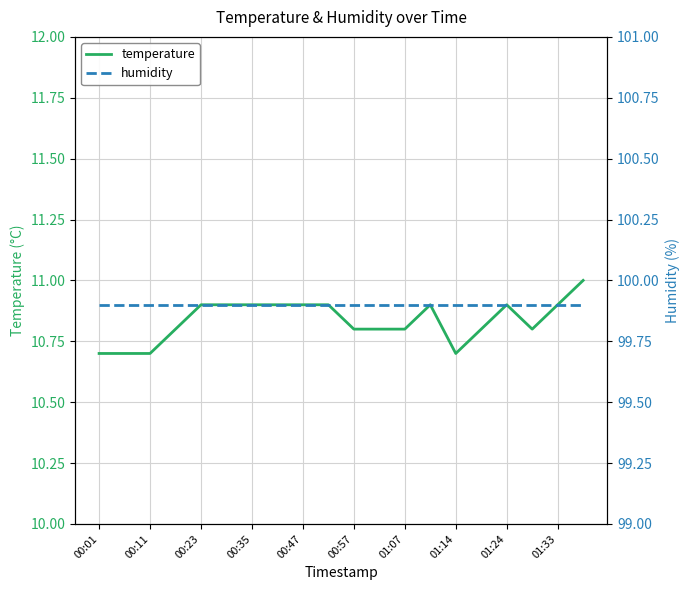

What is the value of the humidity point at the 10th from the left?

99.9